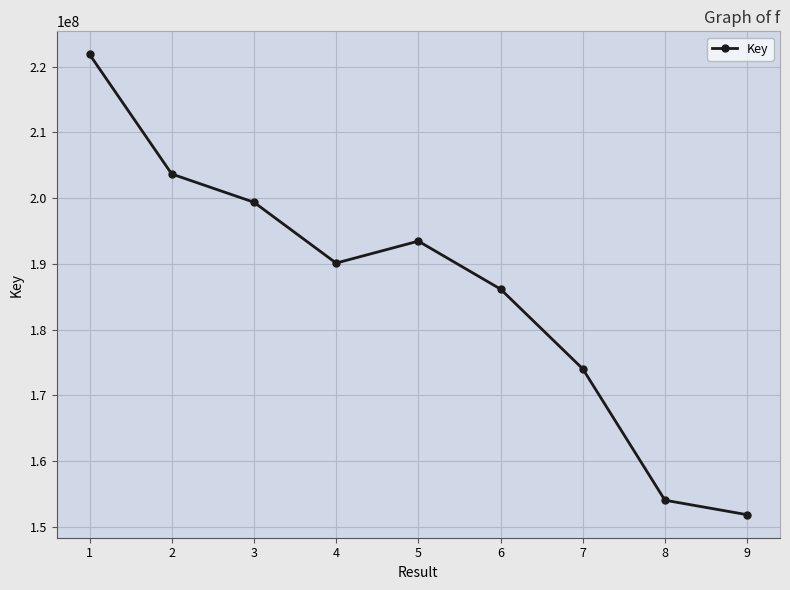

Between 2 and 7, which is larger?

2